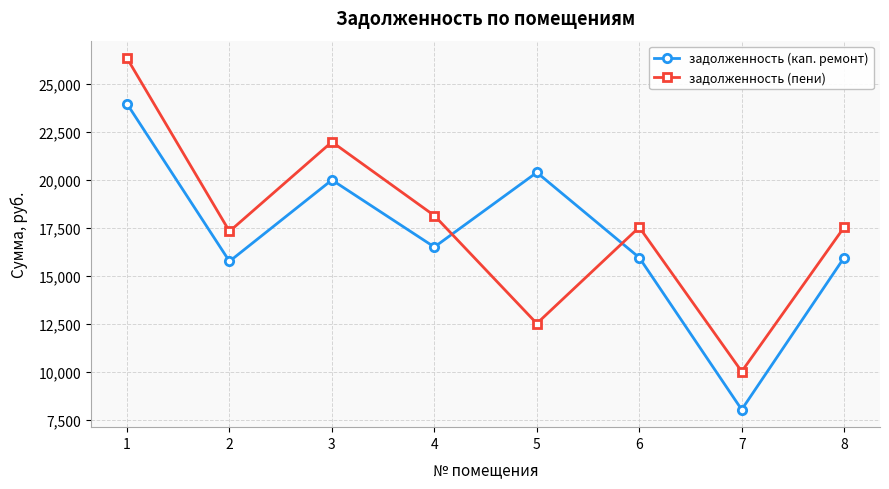

Which series ends up on top after the final intersection of задолженность (пени) and задолженность (кап. ремонт)?

задолженность (пени)